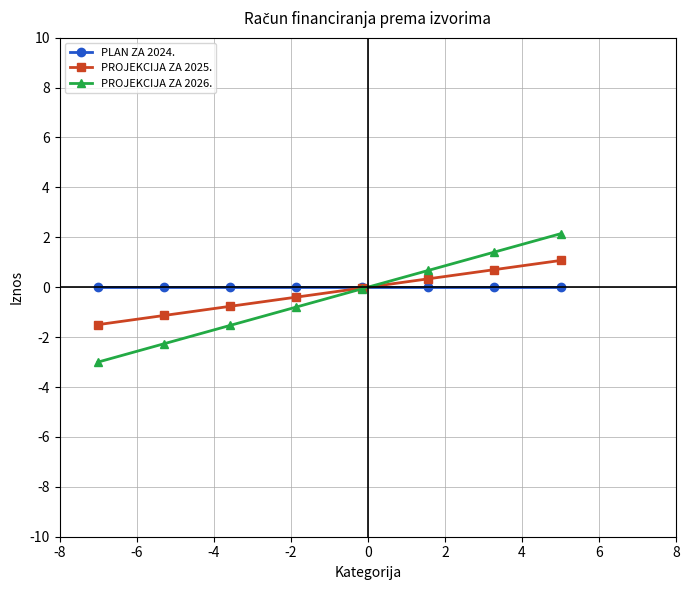

Rank the series by their maximum value, from lowest to highest.

PLAN ZA 2024., PROJEKCIJA ZA 2025., PROJEKCIJA ZA 2026.